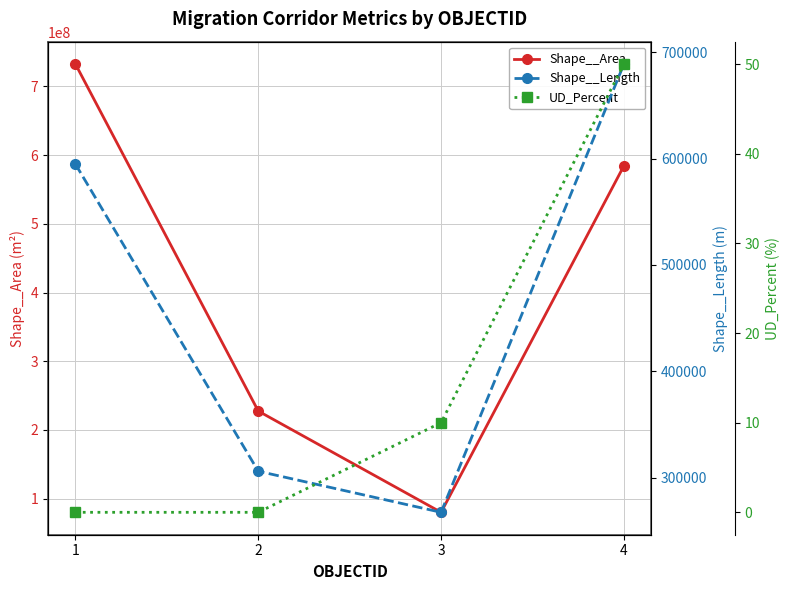

Count the number of categories in the chart.

4